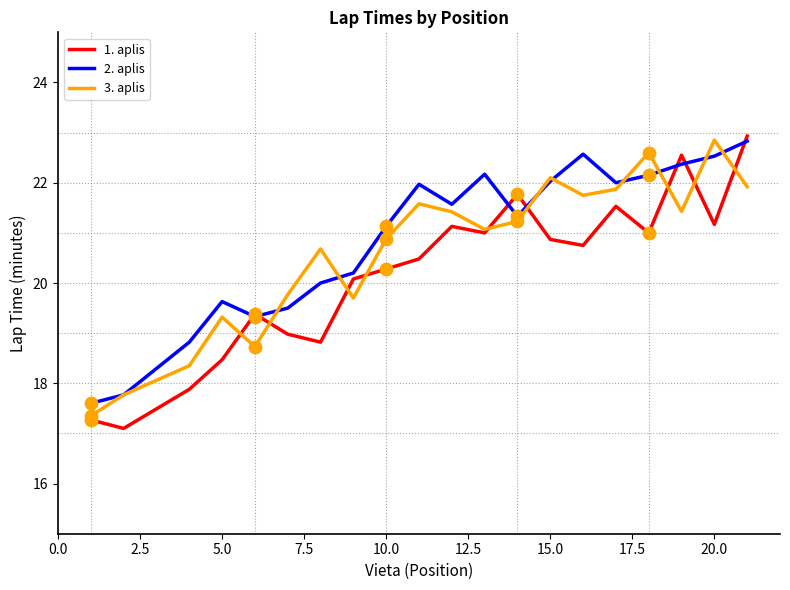

Which series has the largest total across all categories?

2. aplis